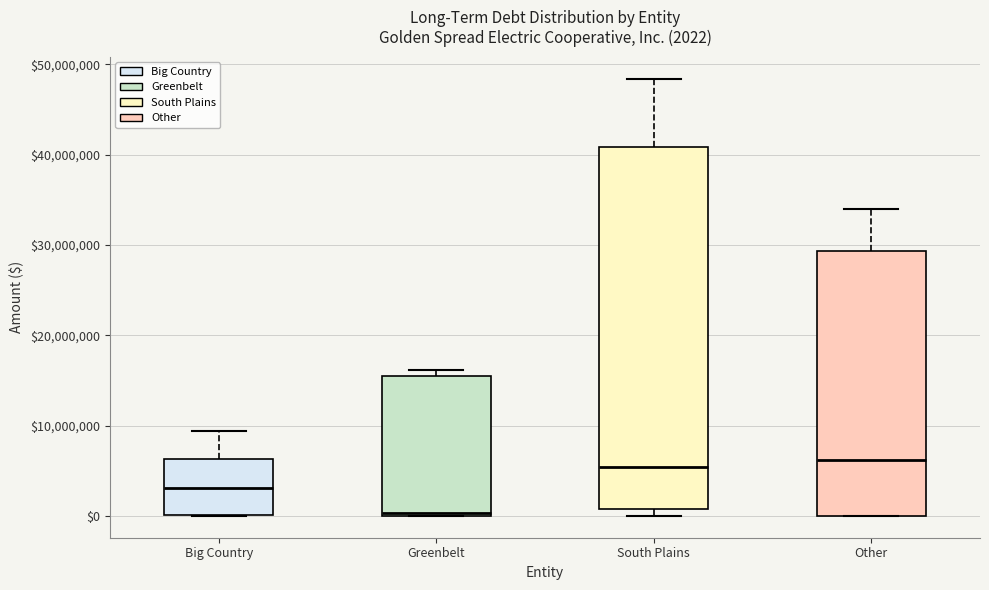

Which box is the tallest, from its lower edge to its upper edge?

South Plains